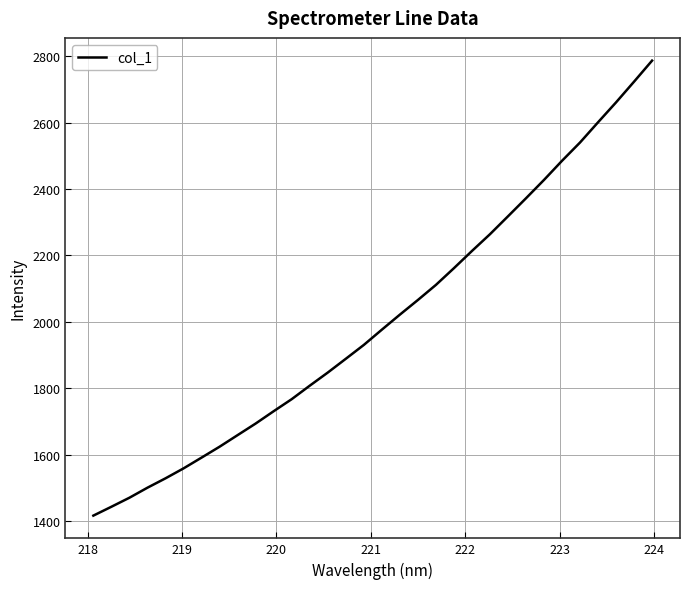

What is the difference between the maximum and minimum values?

1370.4